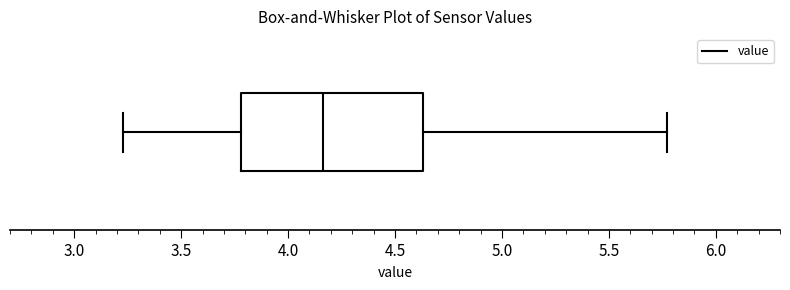

Transcribe this box plot: give where the median line is, the range the box spans, and where the two whiskers end, as read against the x-axis. The values are not printed on the chart, so give them approximately, as read against the axis.

median 4.15, box 3.80 to 4.65, whiskers 3.25 to 5.75